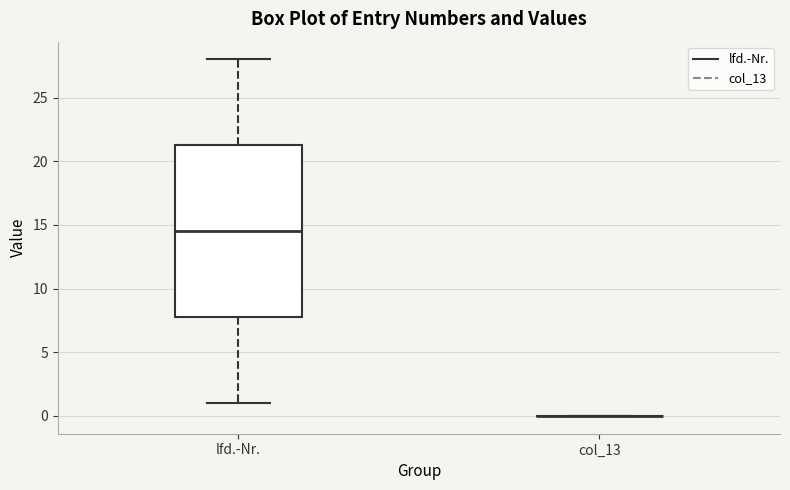

Reading left to right, read every box against the y-axis: the position of its median line, the range the box covers, and the ends of its whiskers. The values are not printed on the chart, so give them approximately, as read against the axis.

lfd.-Nr.: median 14.5, box 8.0 to 21.5, whiskers 1.0 to 28.0
col_13: box collapsed to a line at 0.0, whiskers 0.0 to 0.0